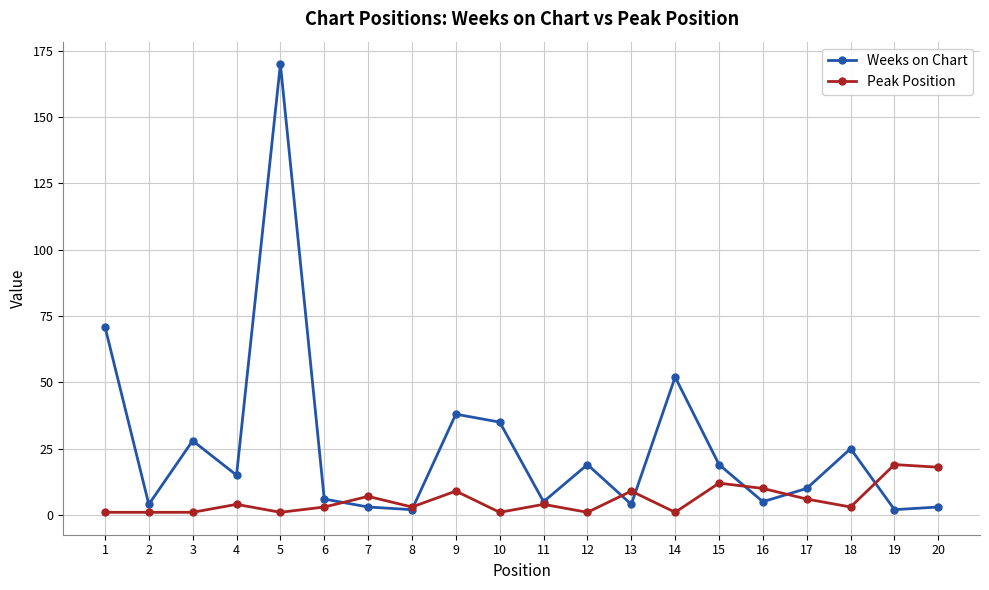

What is the difference between the second highest and second lowest values in the Weeks on Chart series?

69